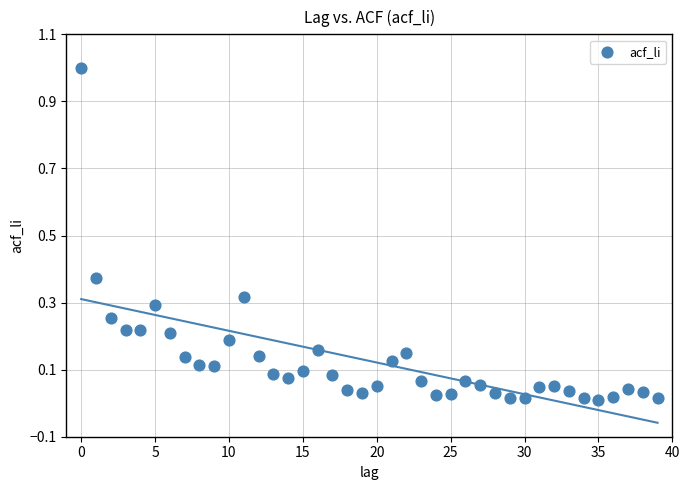

What is the range of Y values (max minus min)?

1.0